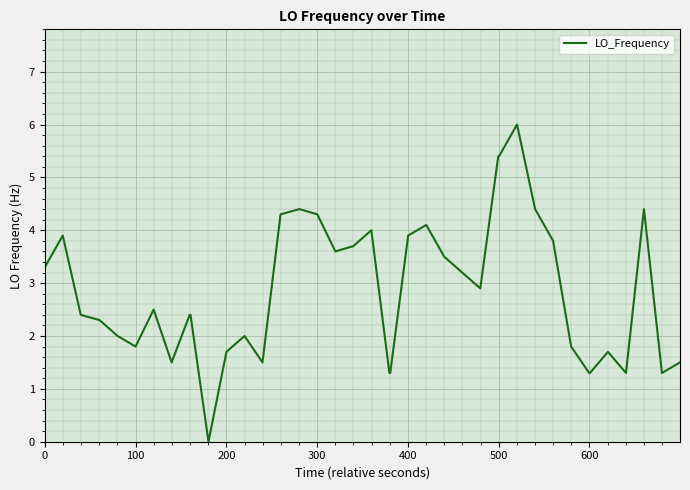

What is the difference between the maximum and minimum values?

6.0